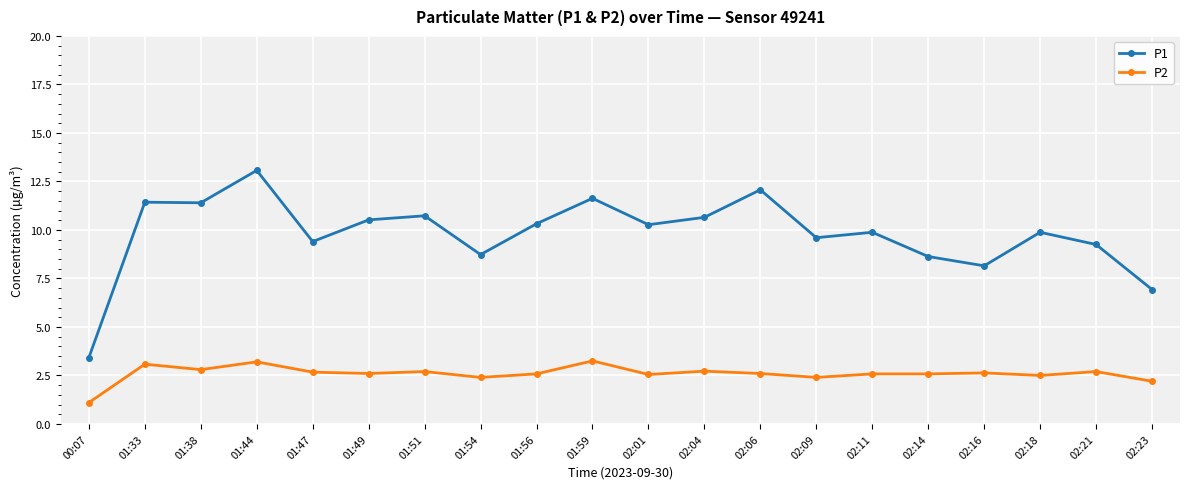

Where does the P1 series first go above 10?

01:33